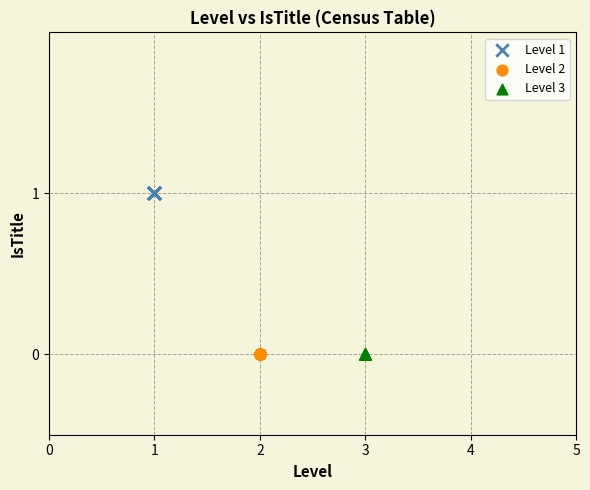

What are all the series names shown in the legend?

Level 1, Level 2, Level 3